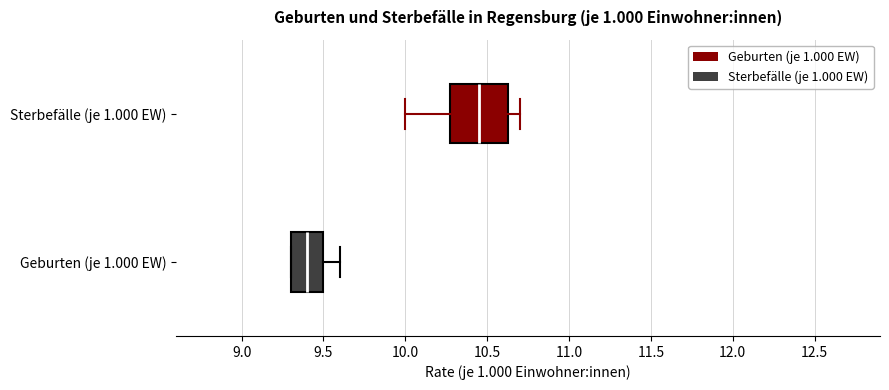

Which box is the widest, from its left edge to its right edge?

Sterbefälle (je 1.000 EW)